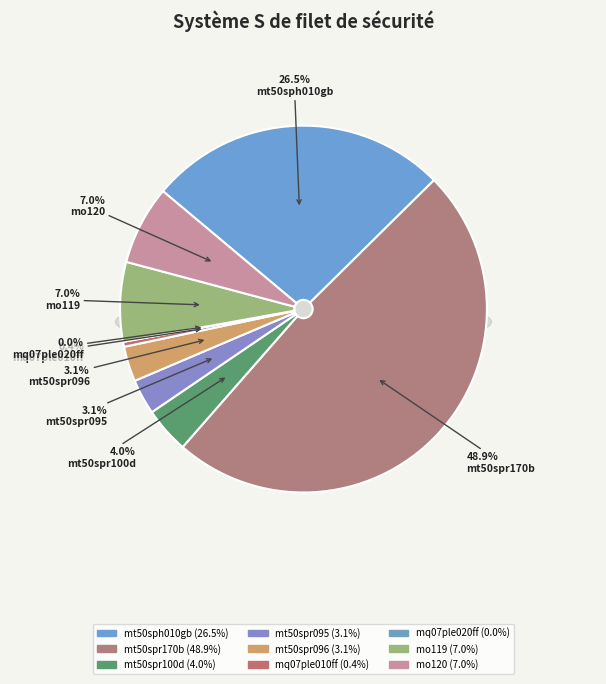

Does mt50sph010gb account for over 50% of the chart?

No